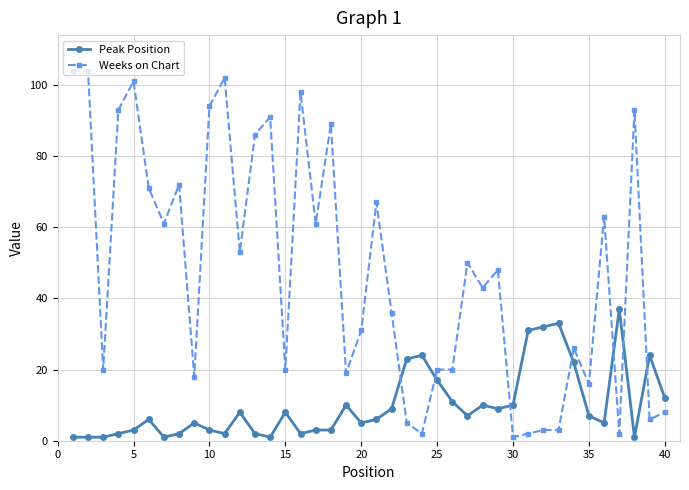

True or false: Peak Position and Weeks on Chart intersect in this chart.

True